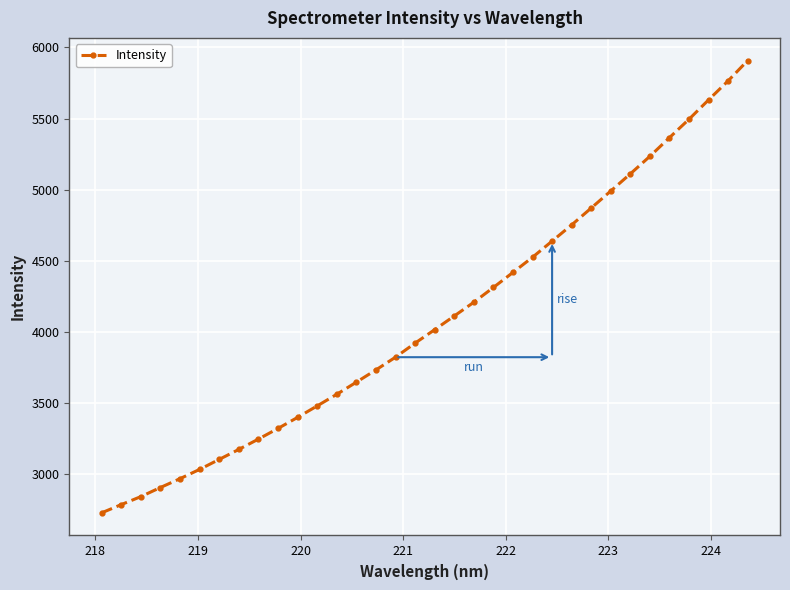

What is the value of the 33rd point from the left?

5764.6